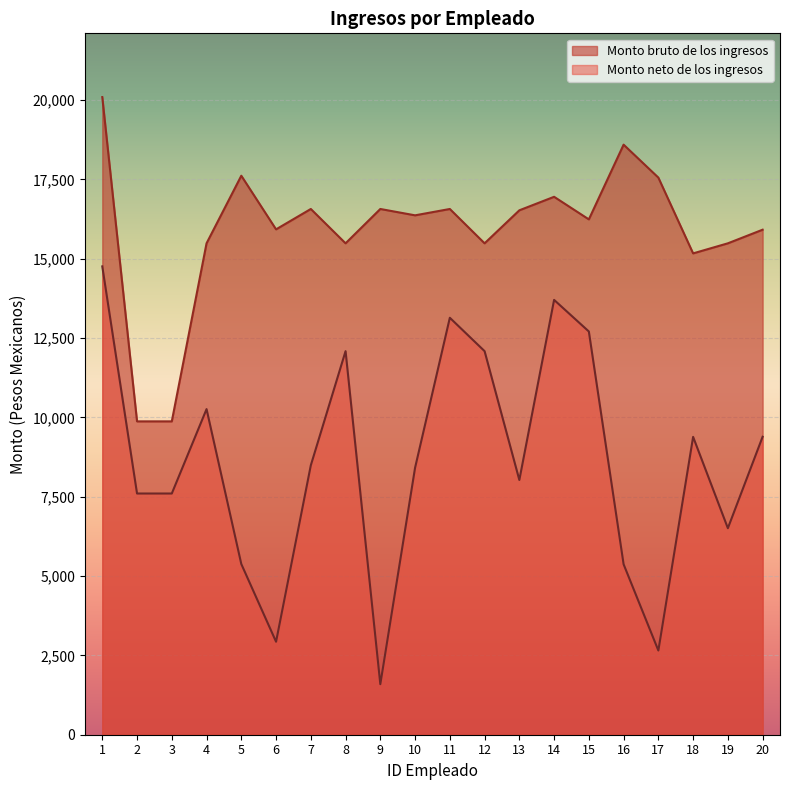

In Monto neto de los ingresos, how many points are higher than both neighbors (excluding endpoints)?

5